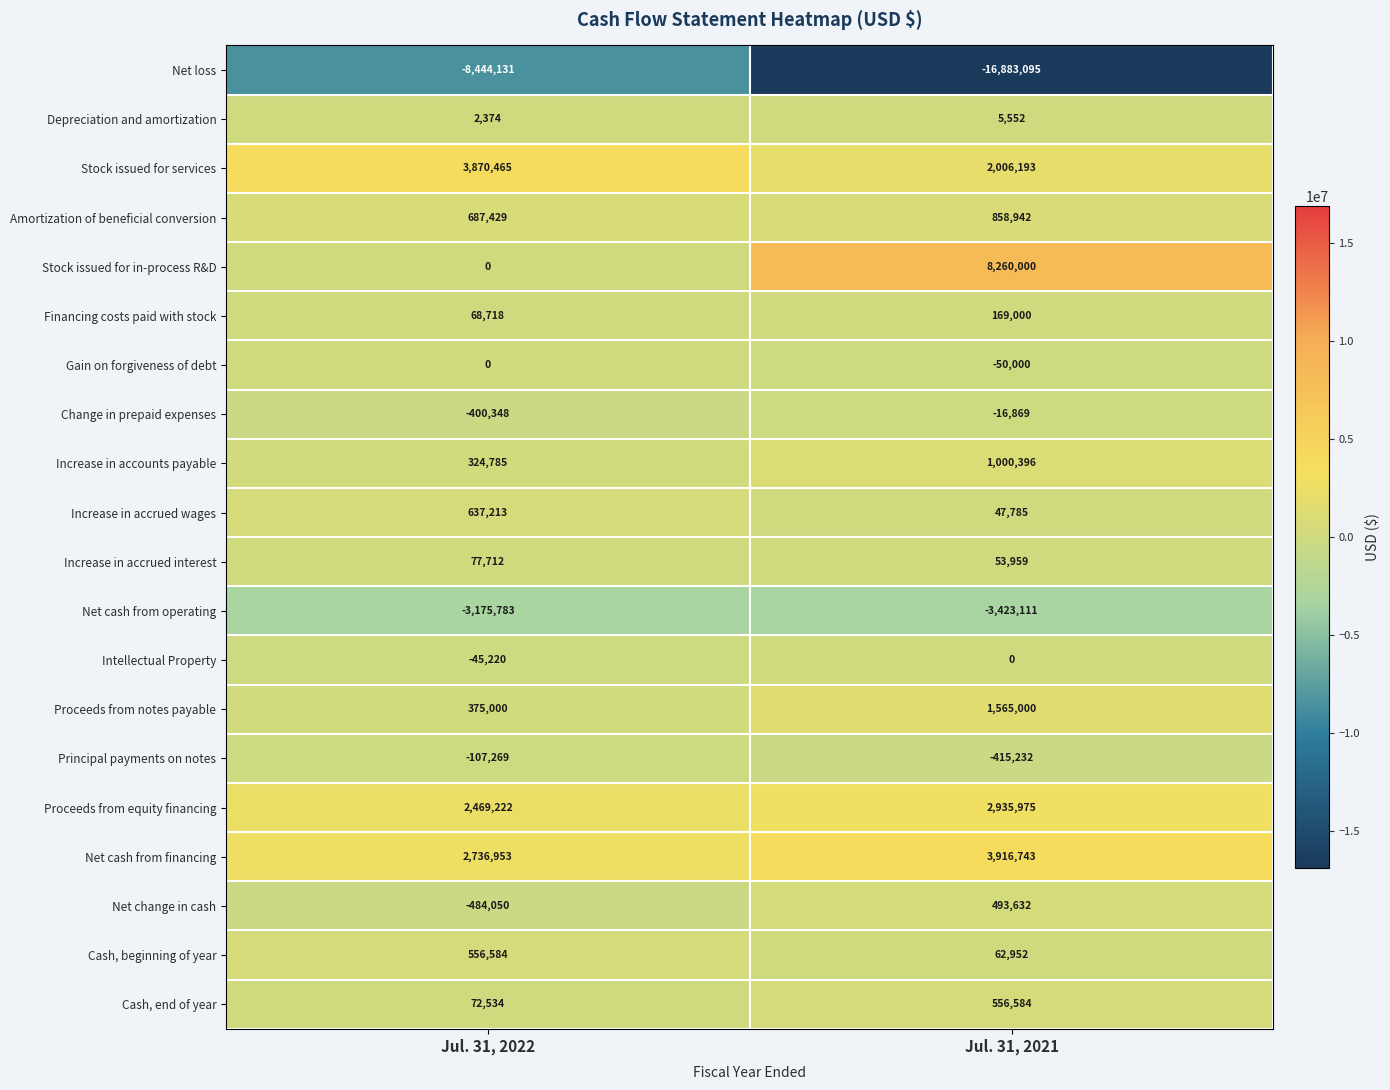

Is it true that Principal payments on notes equals -107269 at Jul. 31, 2022?

True